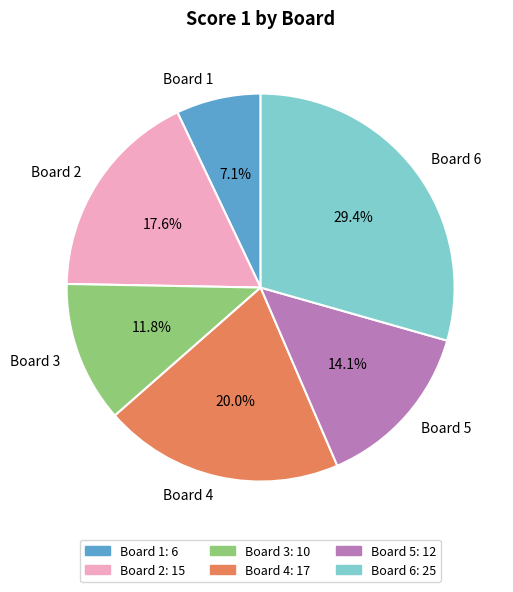

Does any single category account for the majority?

No